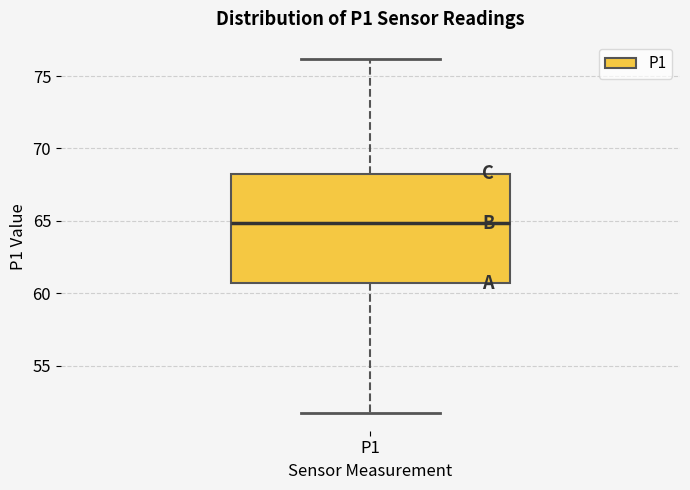

Transcribe this box plot: give where the median line is, the range the box spans, and where the two whiskers end, as read against the y-axis. The values are not printed on the chart, so give them approximately, as read against the axis.

median 65.0, box 60.5 to 68.5, whiskers 51.5 to 76.0